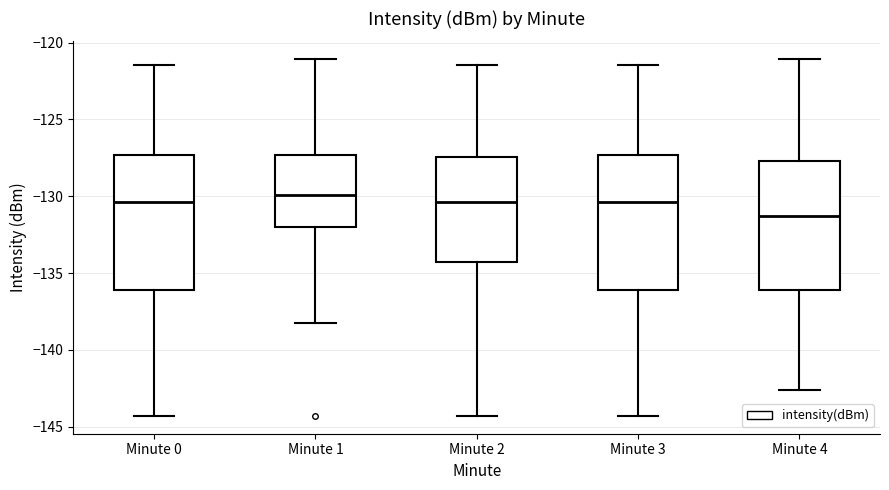

Where does the upper whisker of the box for Minute 1 end on the y-axis? The values are not printed on the chart, so give them approximately, as read against the axis.

-121.0